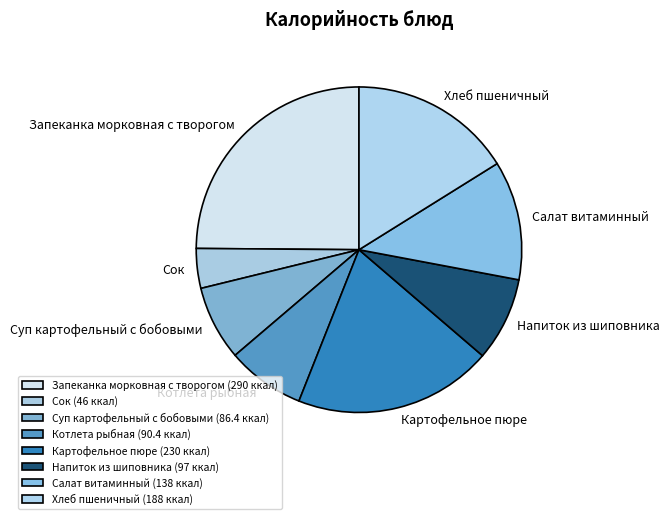

To the nearest percent, what portion does Котлета рыбная represent?

8%